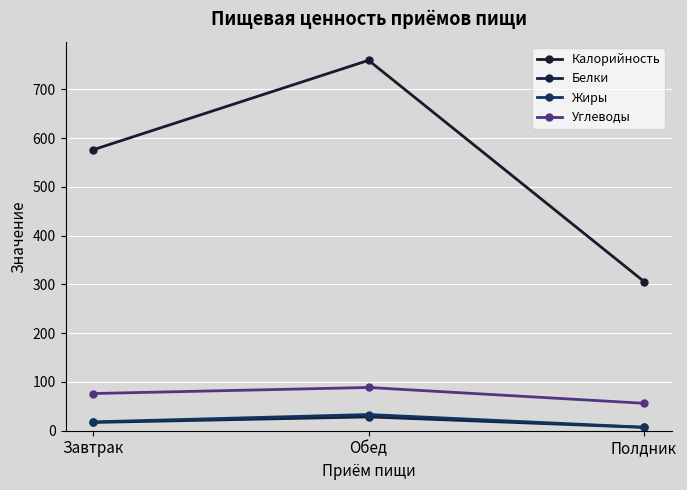

What is the label of the 3rd point from the right?

Завтрак